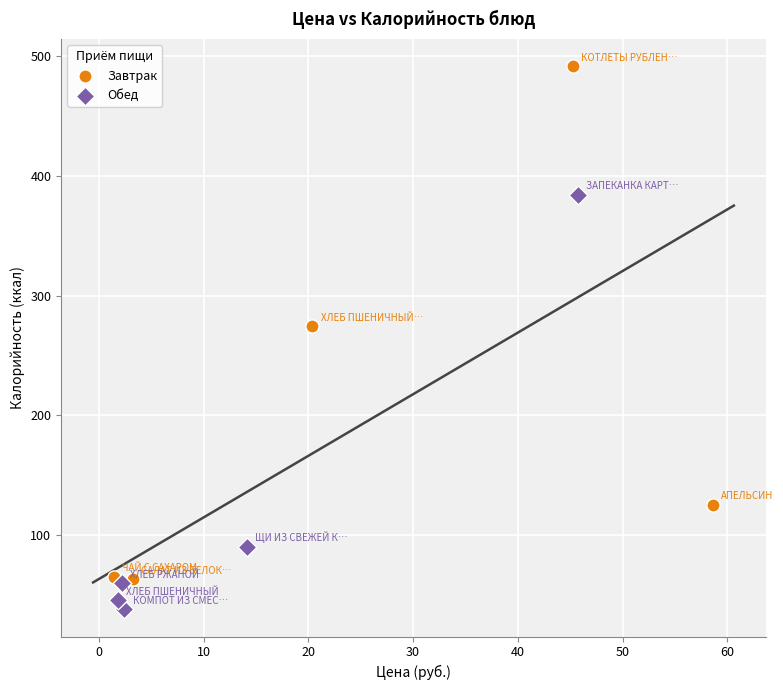

Which series reaches the maximum Y coordinate?

Завтрак